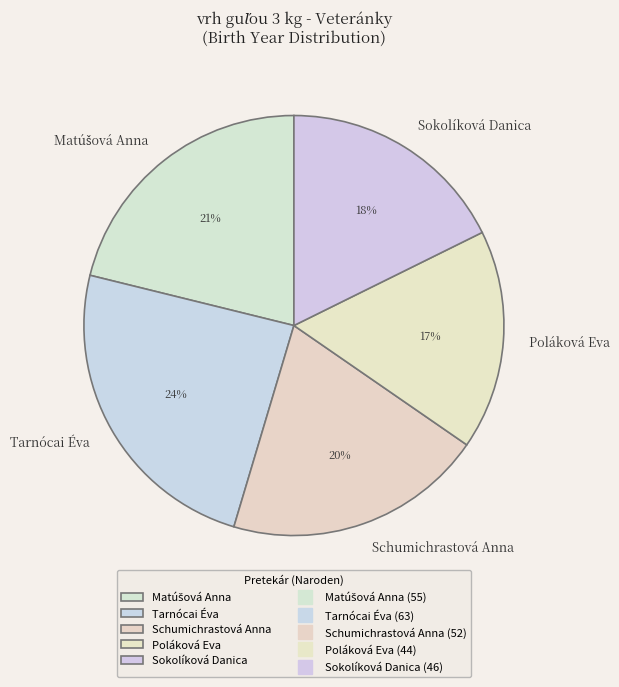

To the nearest percent, what is the difference between the Tarnócai Éva and Poláková Eva slice percentages?

7%